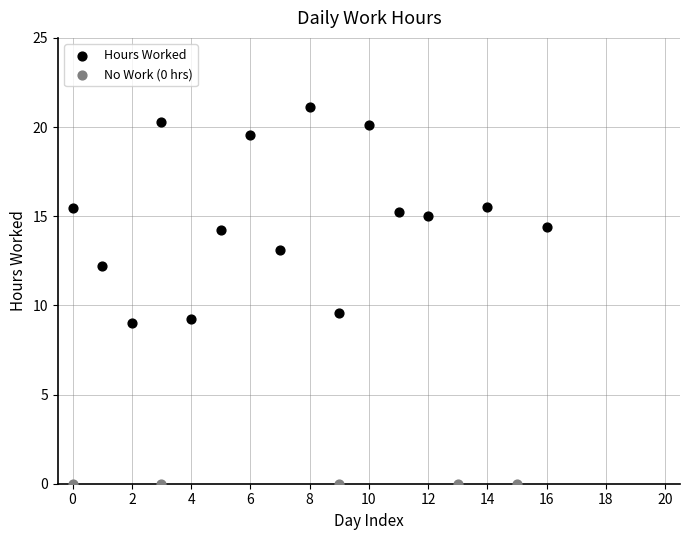

What are all the series names shown in the legend?

Hours Worked, No Work (0 hrs)